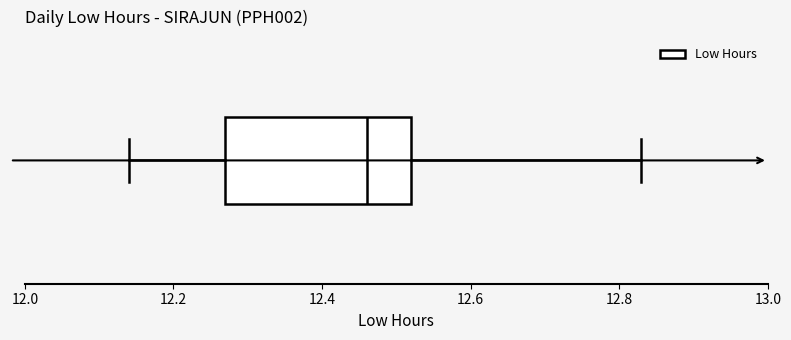

Where does the median line of the box sit on the x-axis? The values are not printed on the chart, so give them approximately, as read against the axis.

12.46